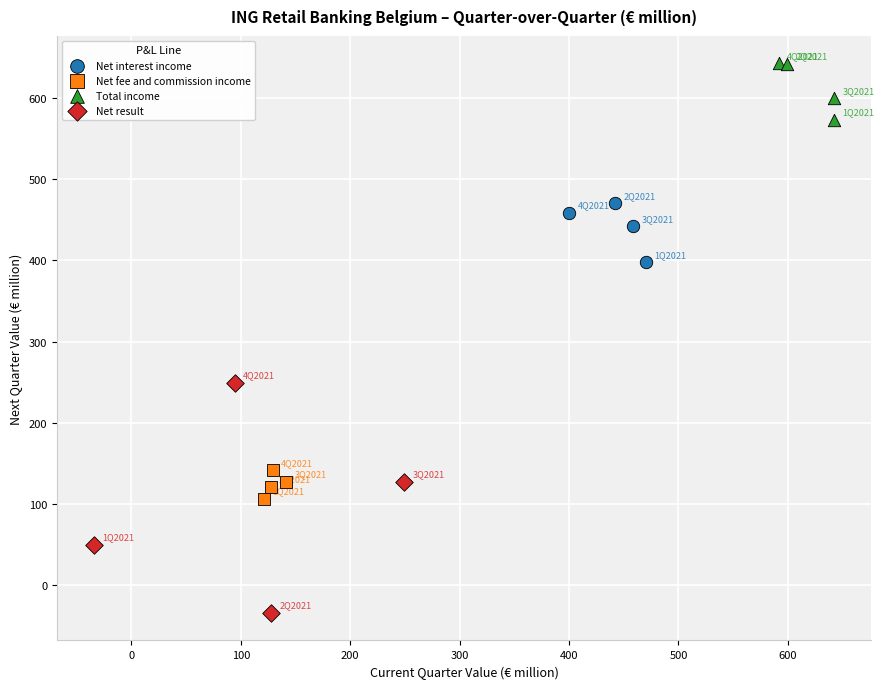

Which series contains the highest Y value?

Total income